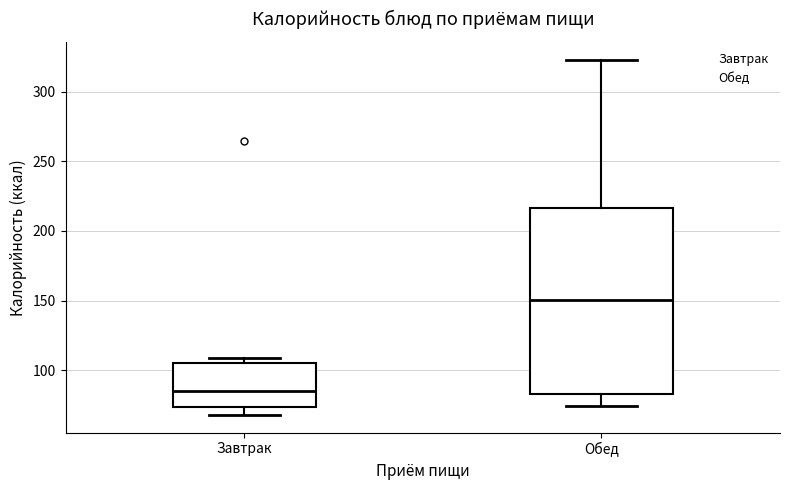

Comparing the boxes themselves (not the whiskers), which one is the tallest?

Обед